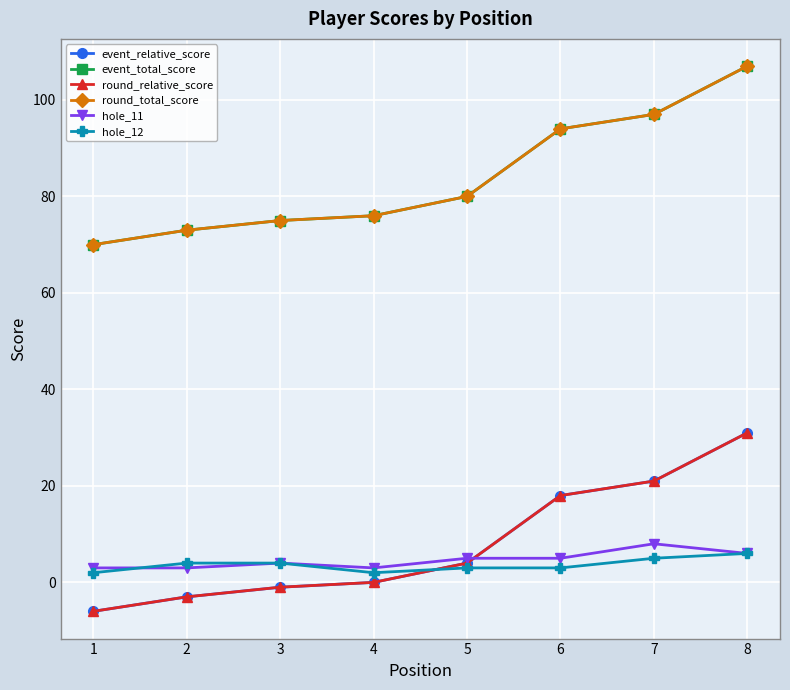

Does the chart have visible grid lines?

Yes